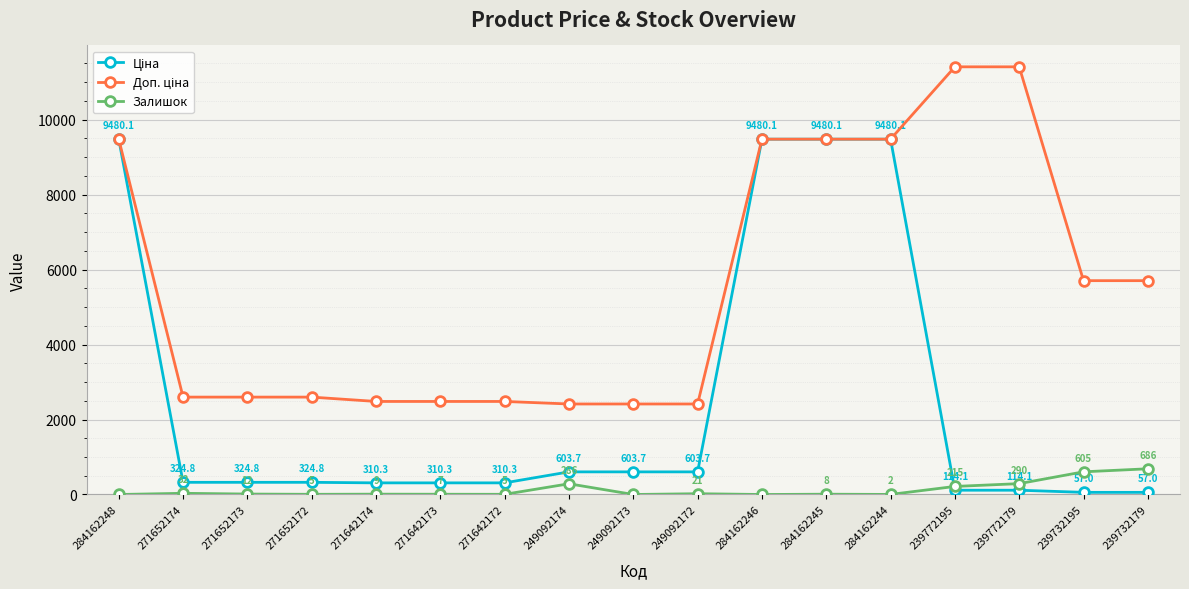

What is the spread (max minus min) of values at 239772195?

11295.9